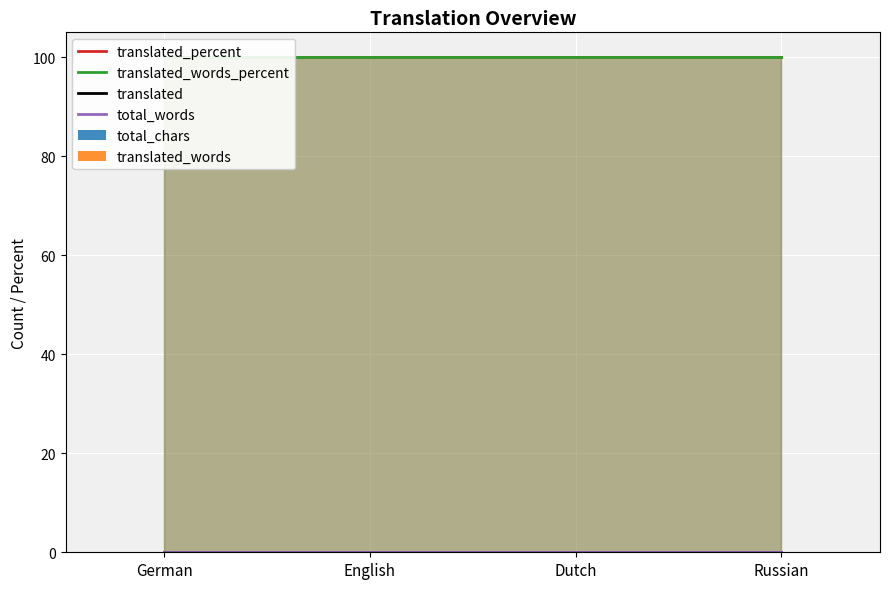

Which category has the lowest value in the translated series?

German